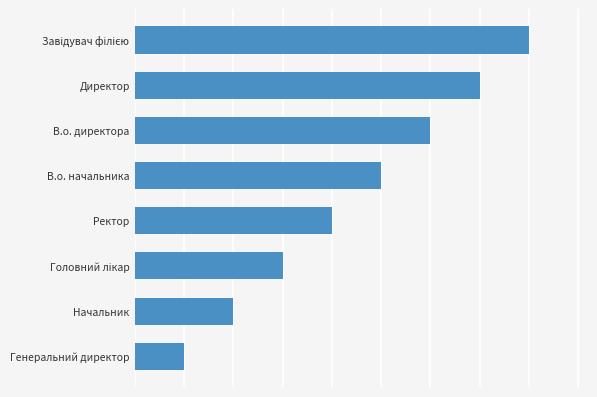

What is the sum of all values?

36